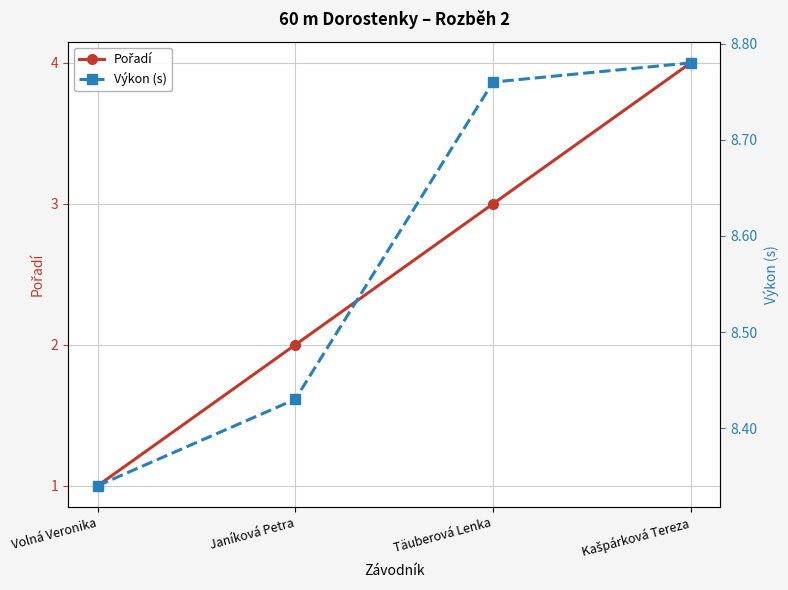

How many lines are shown in the chart?

2